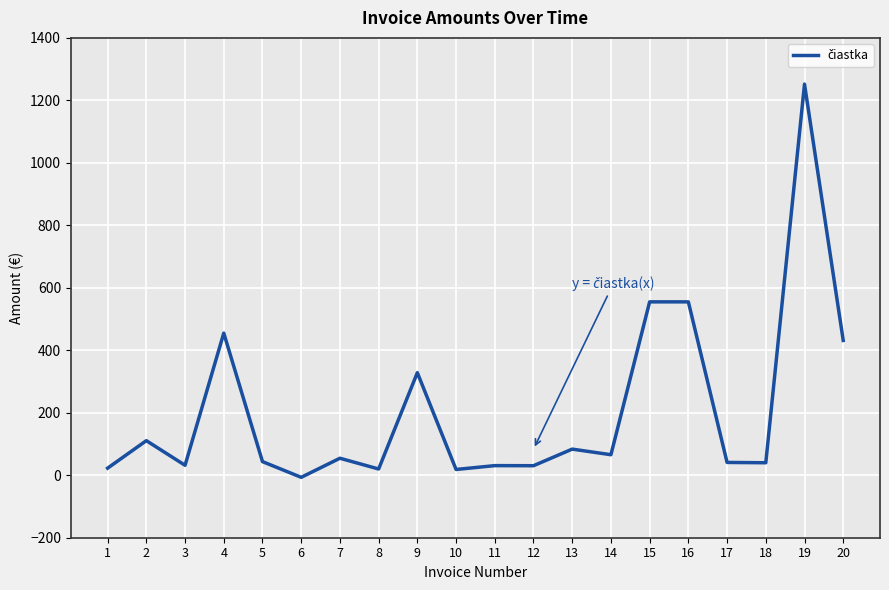

Is this an area chart (filled region under the line)?

No